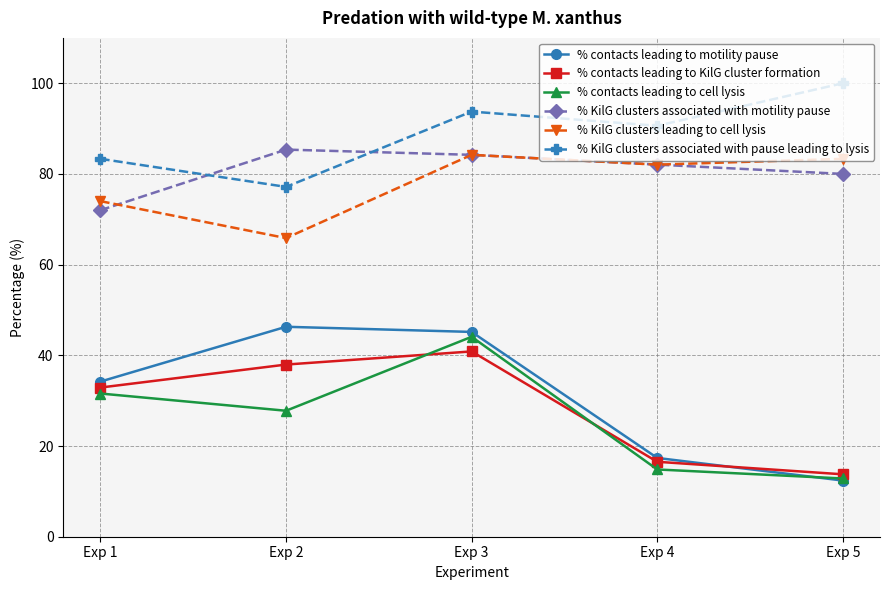

How many data points in % contacts leading to cell lysis are above 27?

3